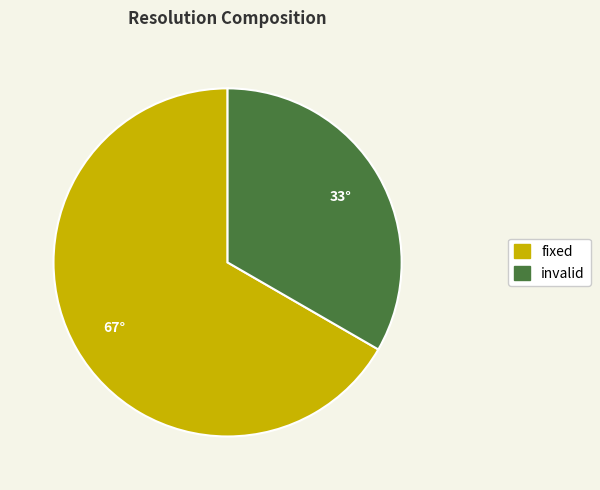

Does any single category account for the majority?

Yes